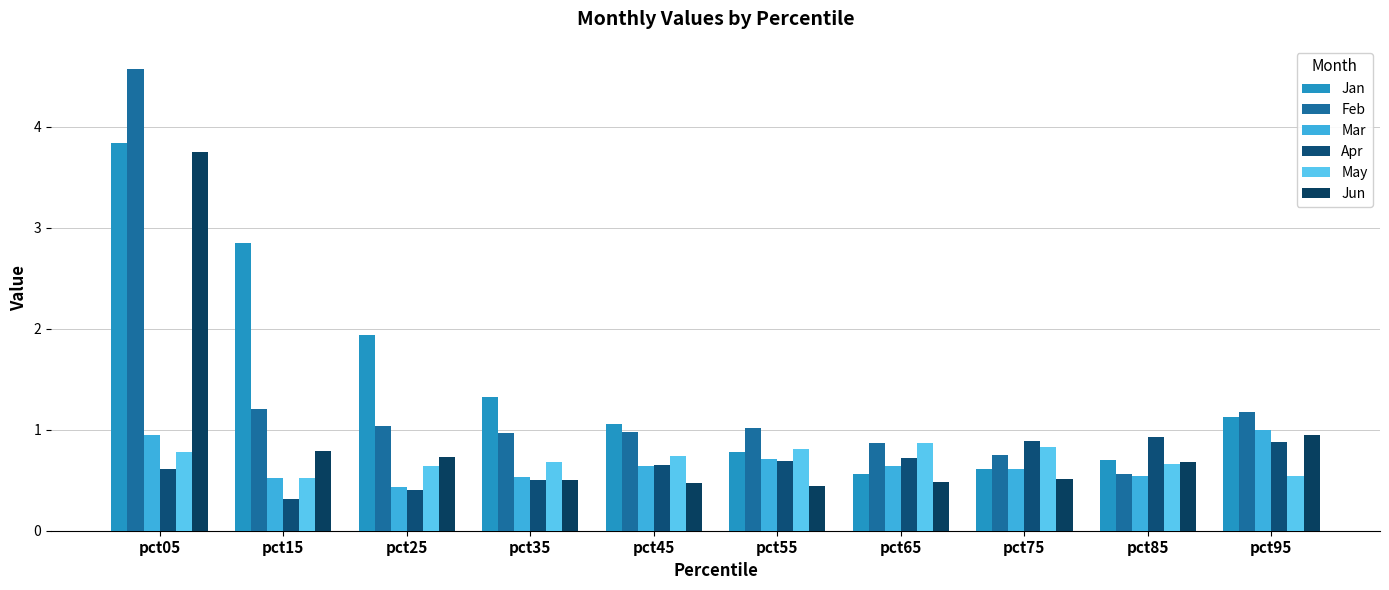

At which category is the sum across all series the highest?

pct05